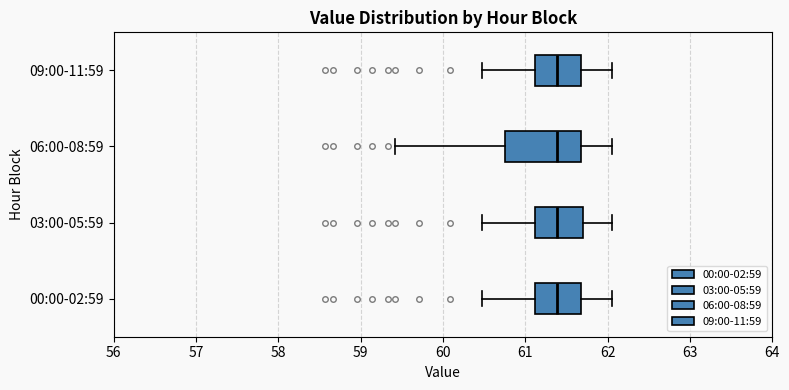

Reading bottom to top, transcribe this box plot: for each box, give where its median line is, the range the box spans, and where its two whiskers end, as read against the x-axis. The values are not printed on the chart, so give them approximately, as read against the axis.

00:00-02:59: median 61.4, box 61.1 to 61.7, whiskers 60.5 to 62.1
03:00-05:59: median 61.4, box 61.1 to 61.7, whiskers 60.5 to 62.1
06:00-08:59: median 61.4, box 60.8 to 61.7, whiskers 59.4 to 62.1
09:00-11:59: median 61.4, box 61.1 to 61.7, whiskers 60.5 to 62.1